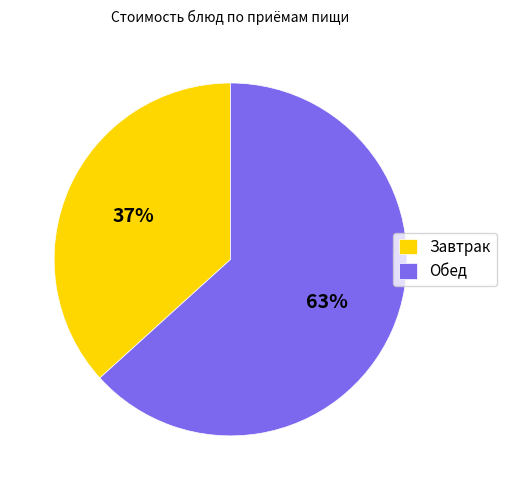

True or false: Завтрак accounts for 37% of the total.

True